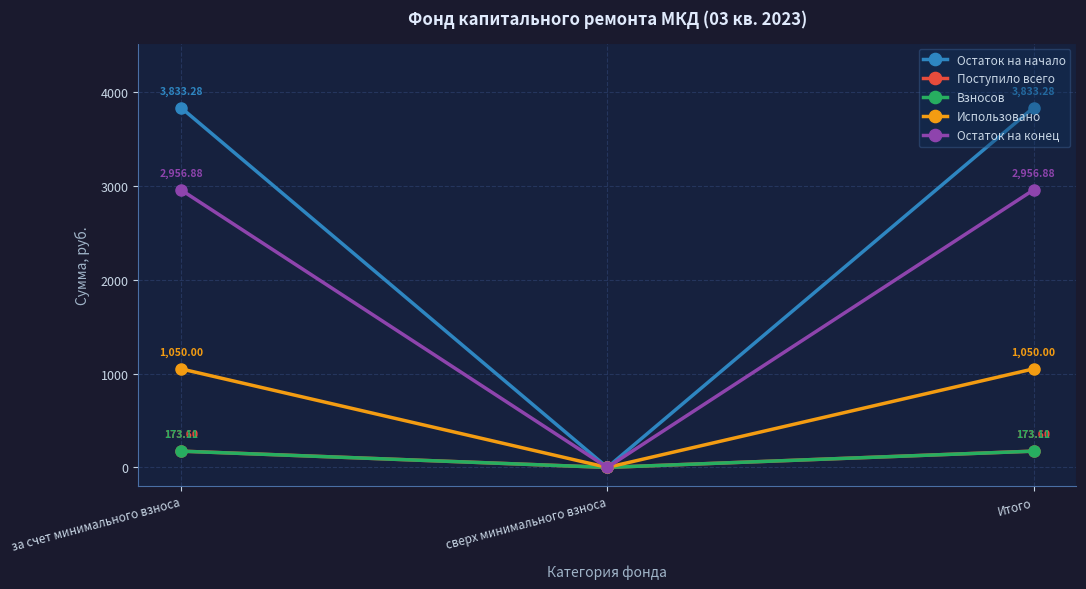

What is the total value across all series at Итого?

8186.9